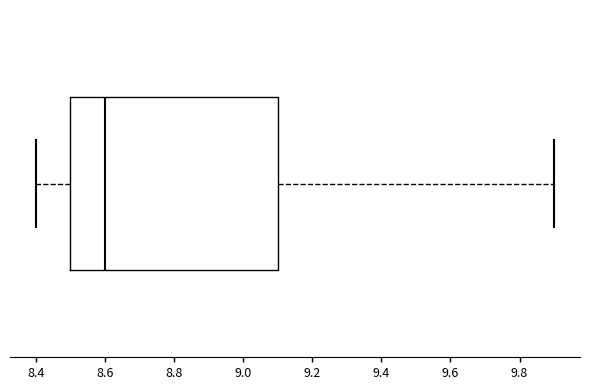

Where does the median line of the box sit on the x-axis? The values are not printed on the chart, so give them approximately, as read against the axis.

8.6